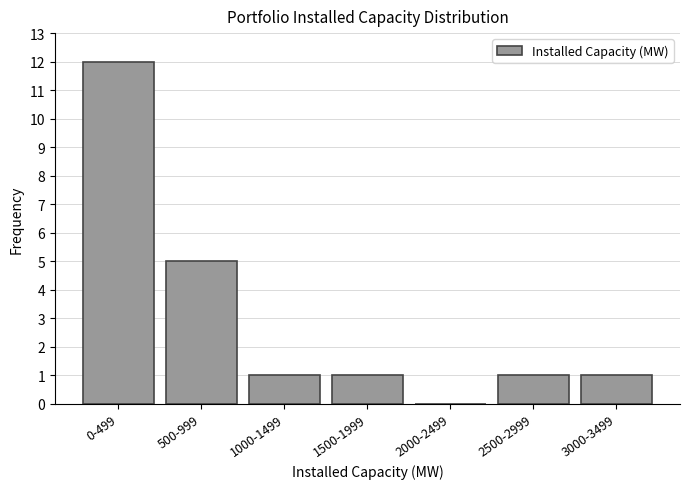

Reading right to left, what are all the values shown in this chart?

3000-3499=1	2500-2999=1	2000-2499=0	1500-1999=1	1000-1499=1	500-999=5	0-499=12